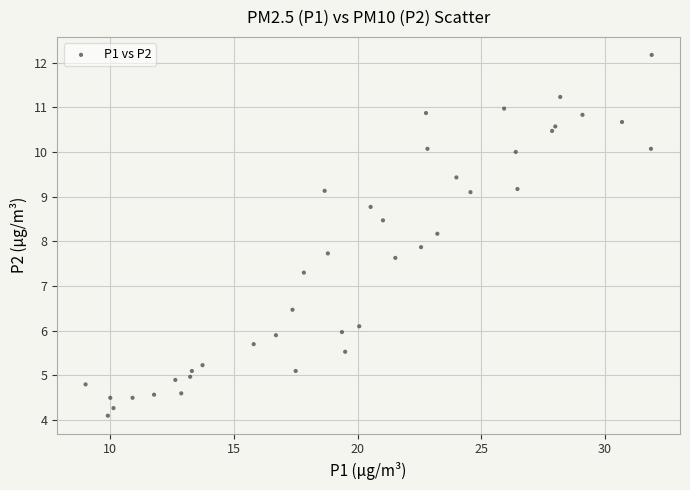

What is the range of Y values (max minus min)?

8.1